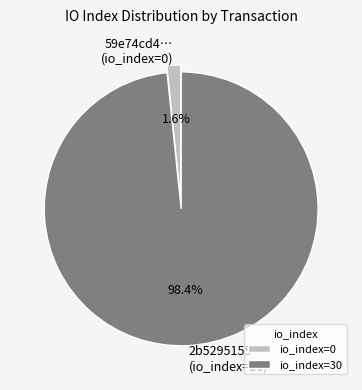

Between 2b5295155… (io_index=30) and 59e74cd4… (io_index=0), which is larger?

2b5295155… (io_index=30)